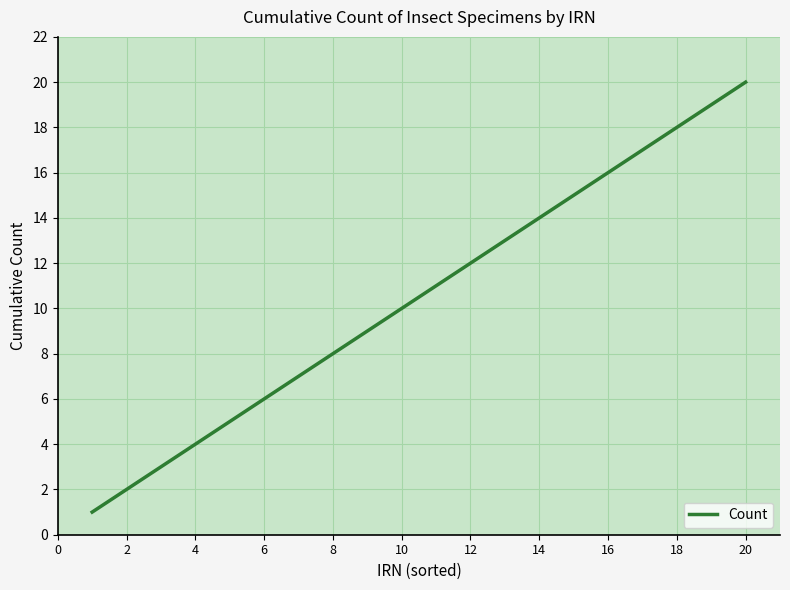

What is the difference between the maximum and minimum values?

19